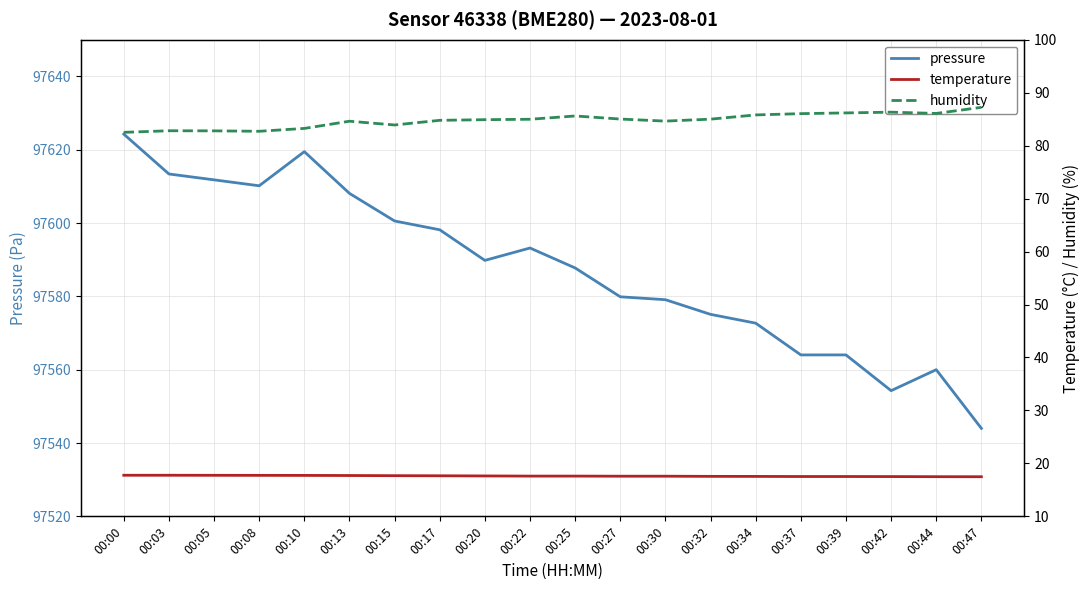

The temperature series shows 10.8 at 00:39. True or false?

False